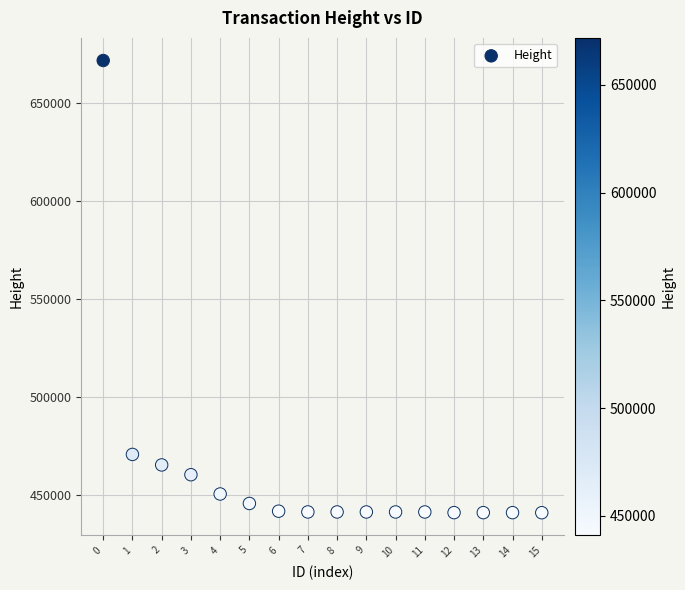

What is the range of Y values (max minus min)?

230772